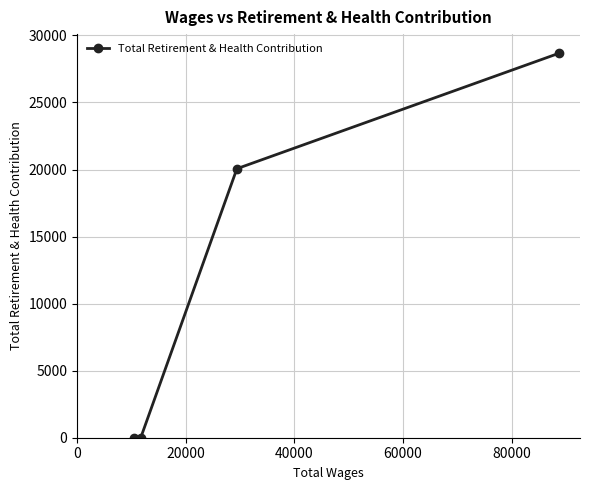

What is the greatest value displayed?

28663